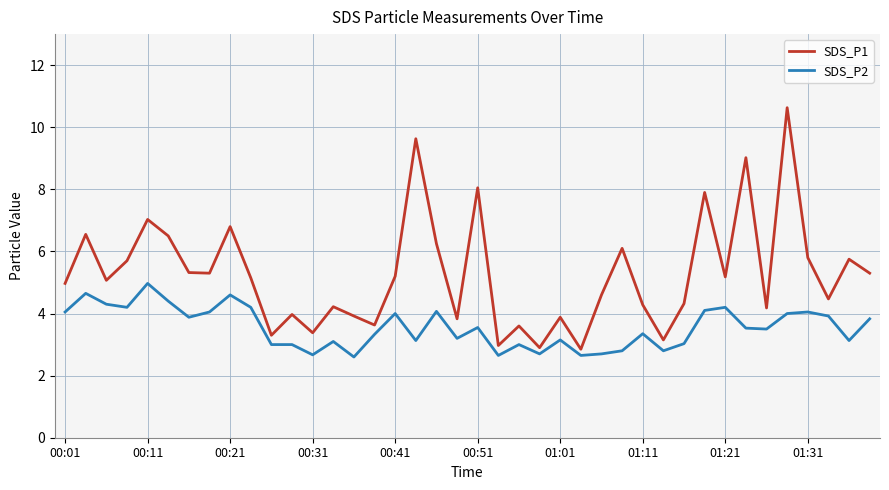

Which series has the widest spread of values?

SDS_P1